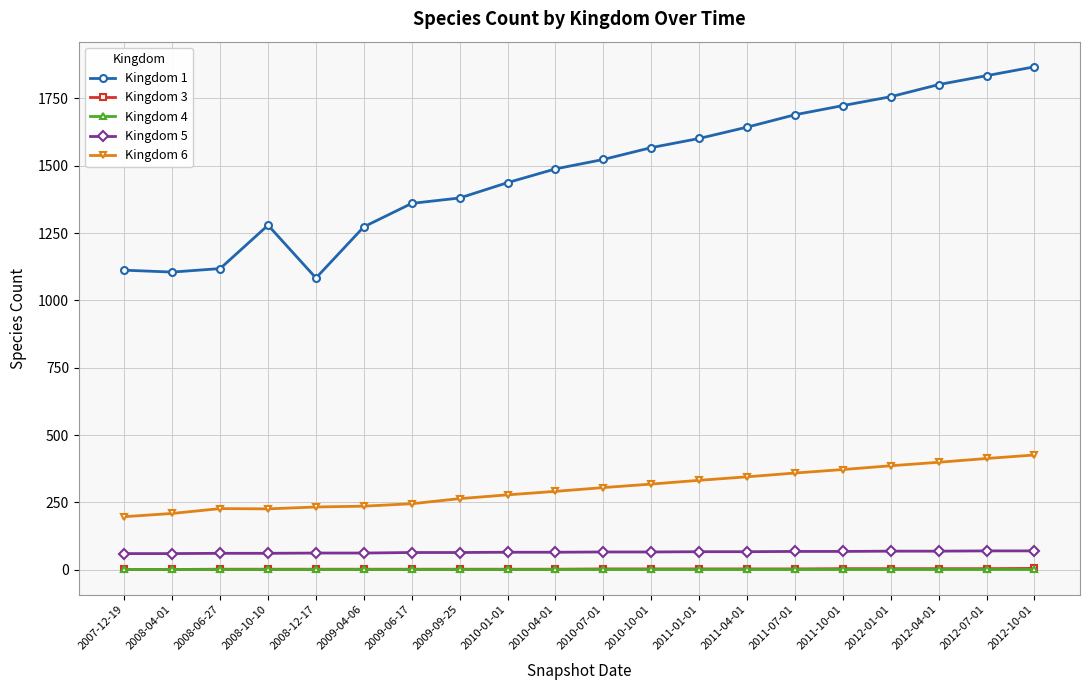

Which series has the largest total across all categories?

Kingdom 1